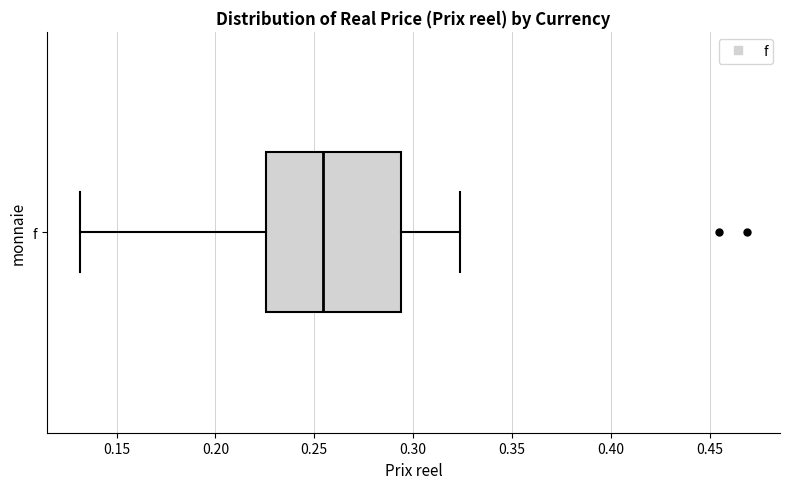

Where does the median line of the box for f sit on the x-axis? The values are not printed on the chart, so give them approximately, as read against the axis.

0.255